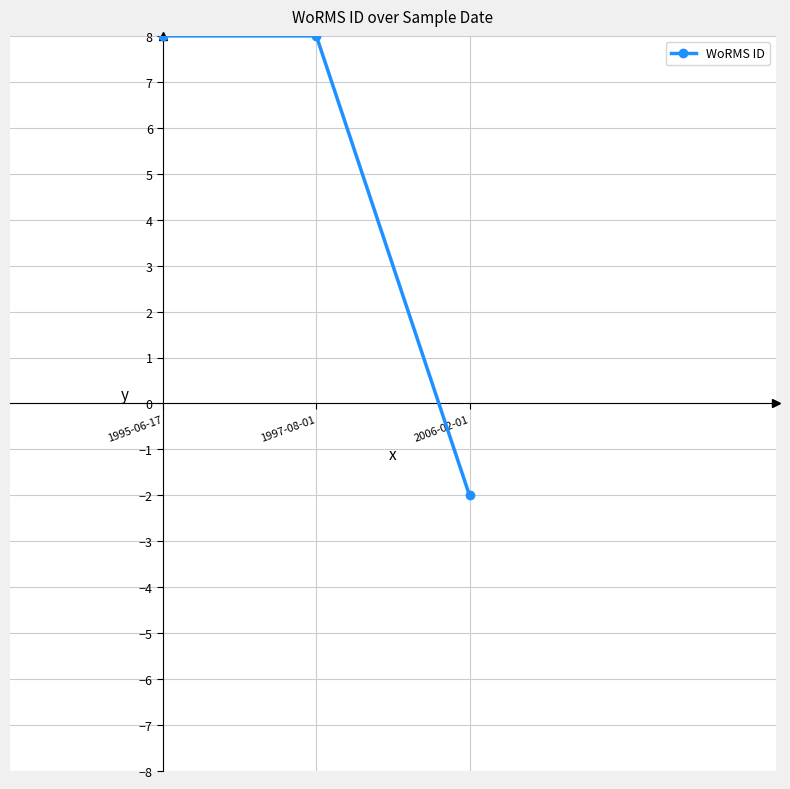

What is the label of the 2nd point from the left?

1997-08-01